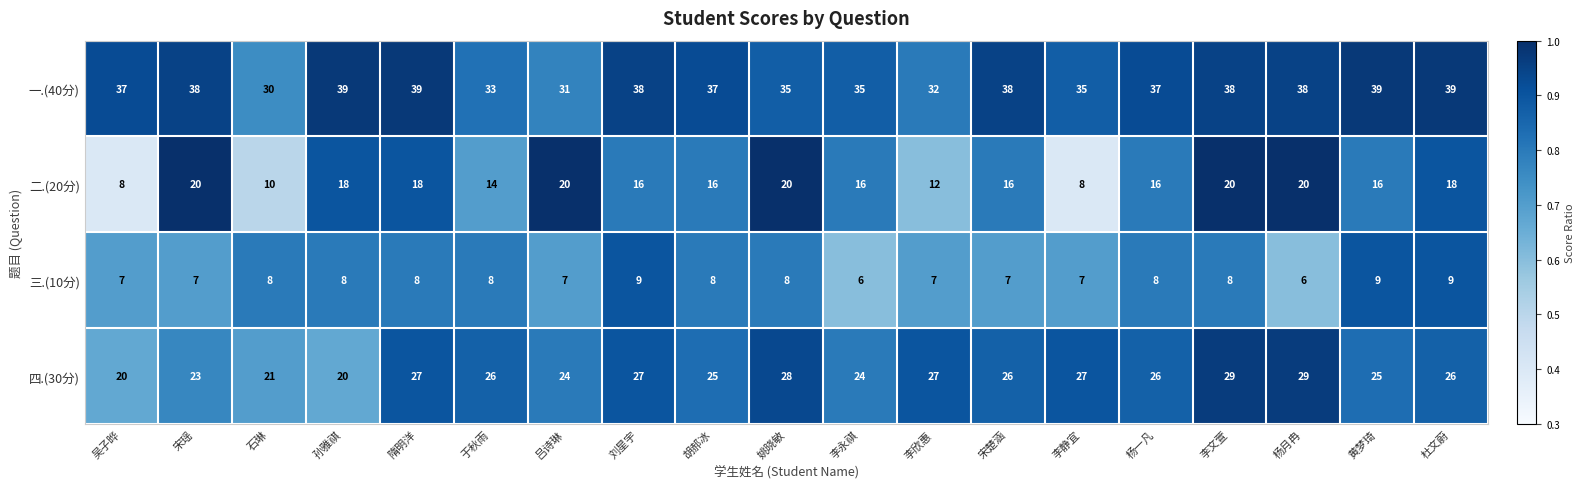

Is it true that 二.(20分) equals 5 at 李欣惠?

False